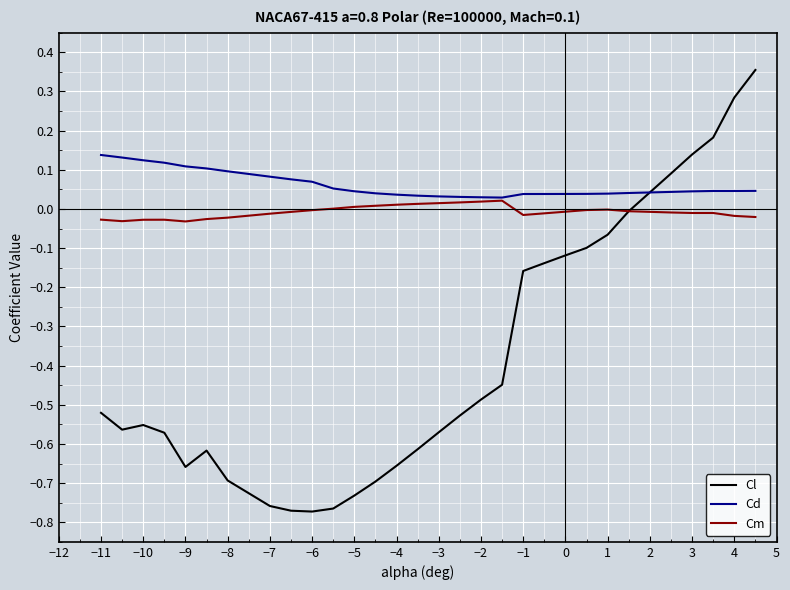

Which series ends up on top after the final intersection of Cl and Cd?

Cl